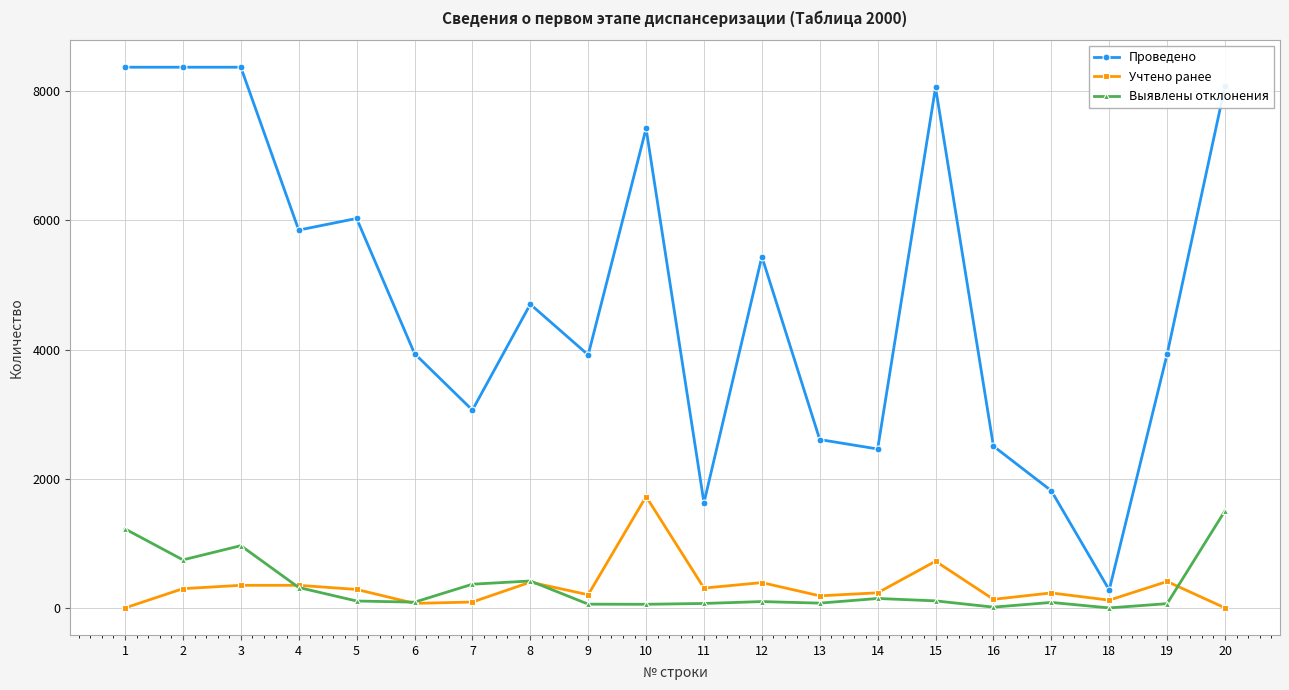

The value of Проведено at 9 is 3918. True or false?

True